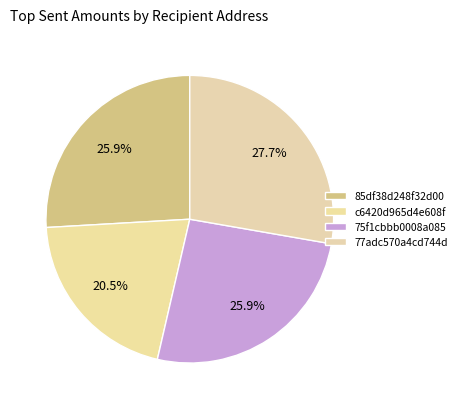

Which category has the biggest portion of the pie?

77adc570a4cd744d